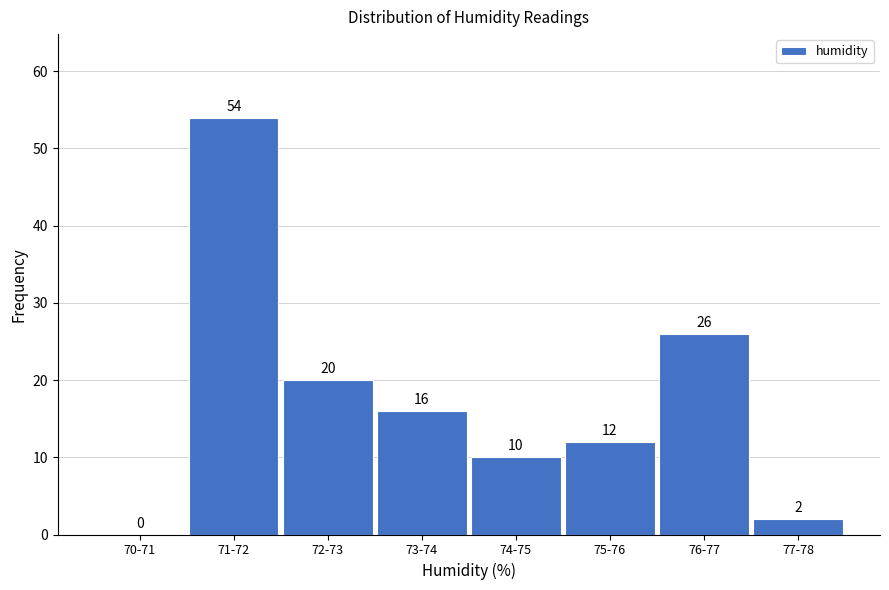

Reading right to left, list all the values displayed in this chart.

77-78=2	76-77=26	75-76=12	74-75=10	73-74=16	72-73=20	71-72=54	70-71=0